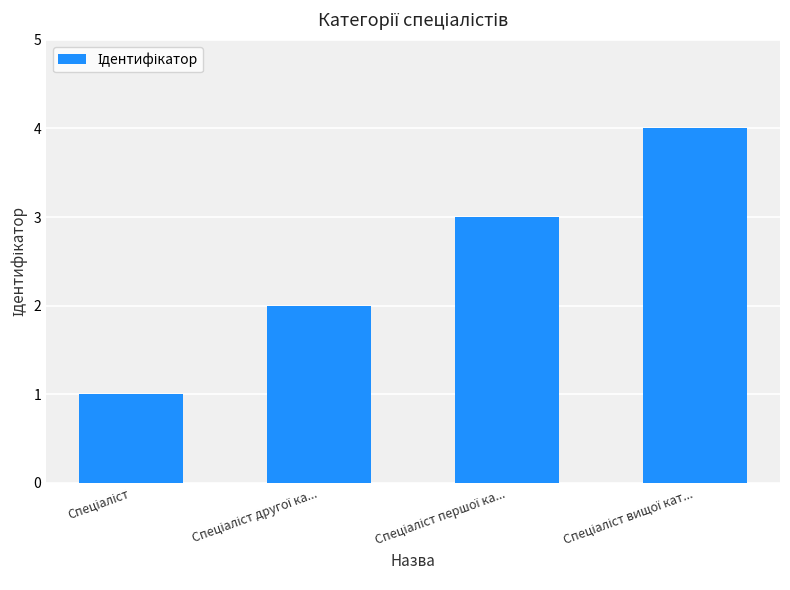

What is the sum of all values?

10